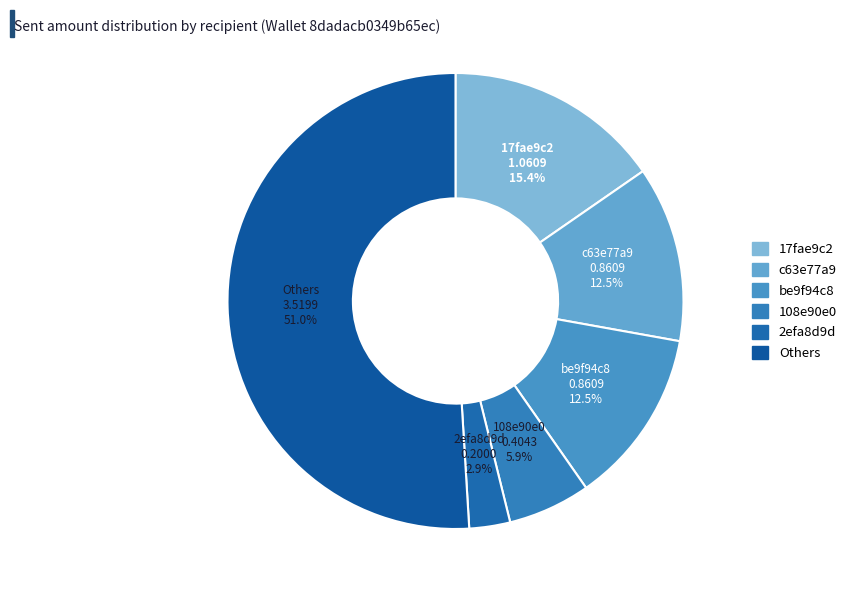

To the nearest percent, what is the difference between the largest and smallest slice percentages?

48%